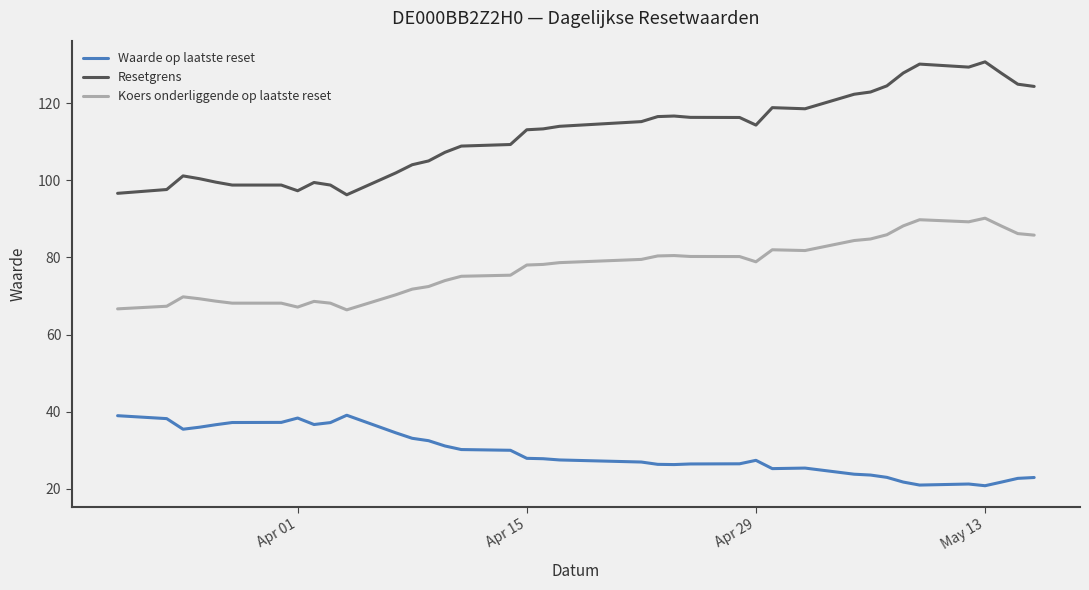

List the series in order of their overall mean, highest first.

Resetgrens, Koers onderliggende op laatste reset, Waarde op laatste reset